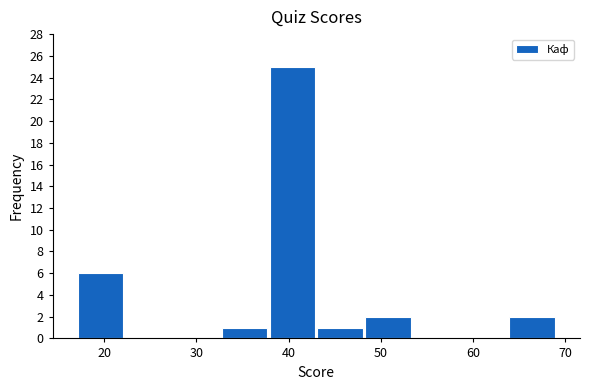

Over which range of the x-axis is the bar tallest?

37.8 to 43.0